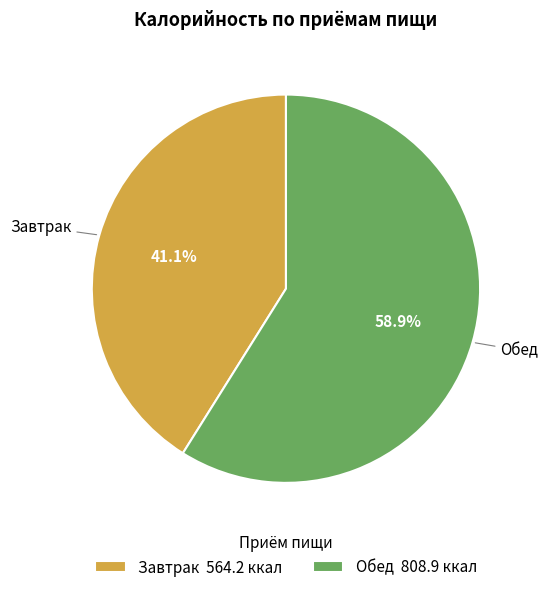

To the nearest percent, what is the combined percentage of Завтрак and Обед?

100%